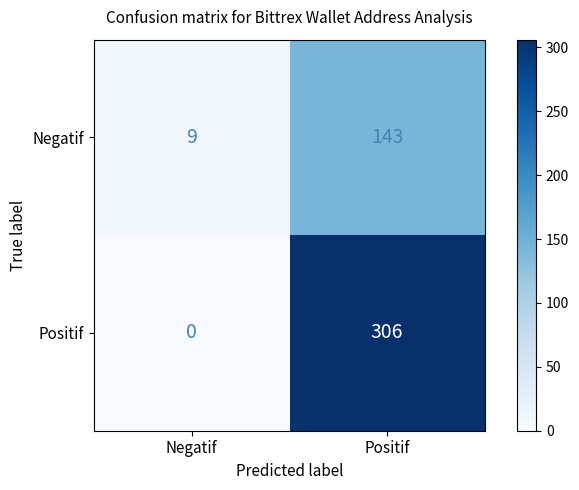

Which label corresponds to the smallest value in the chart?

Negatif